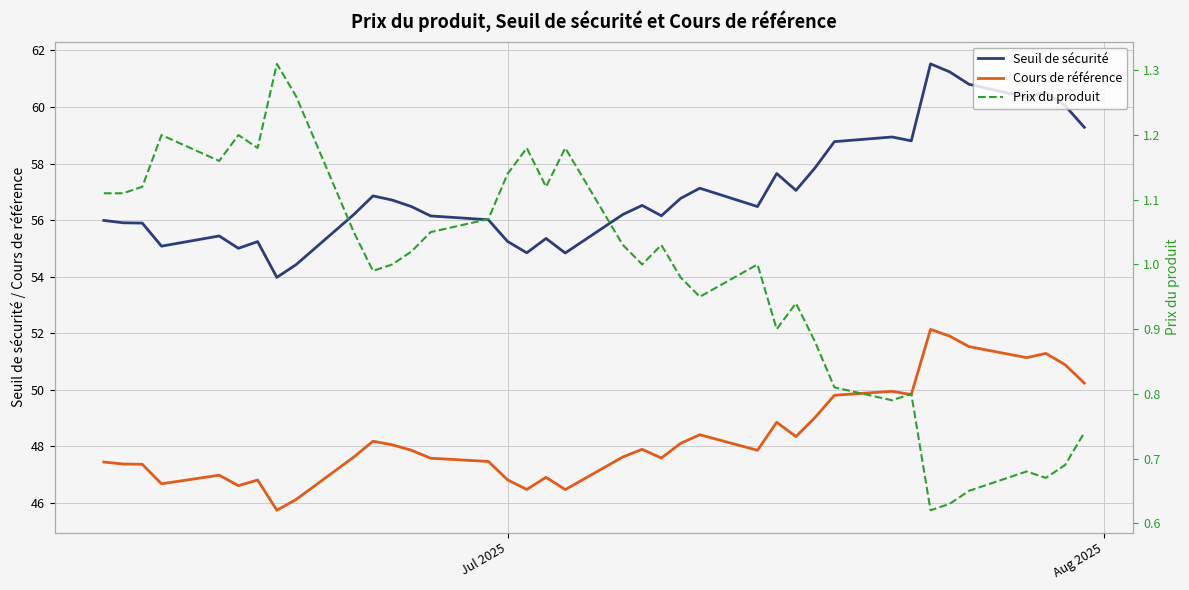

Is this an area chart (filled region under the line)?

No